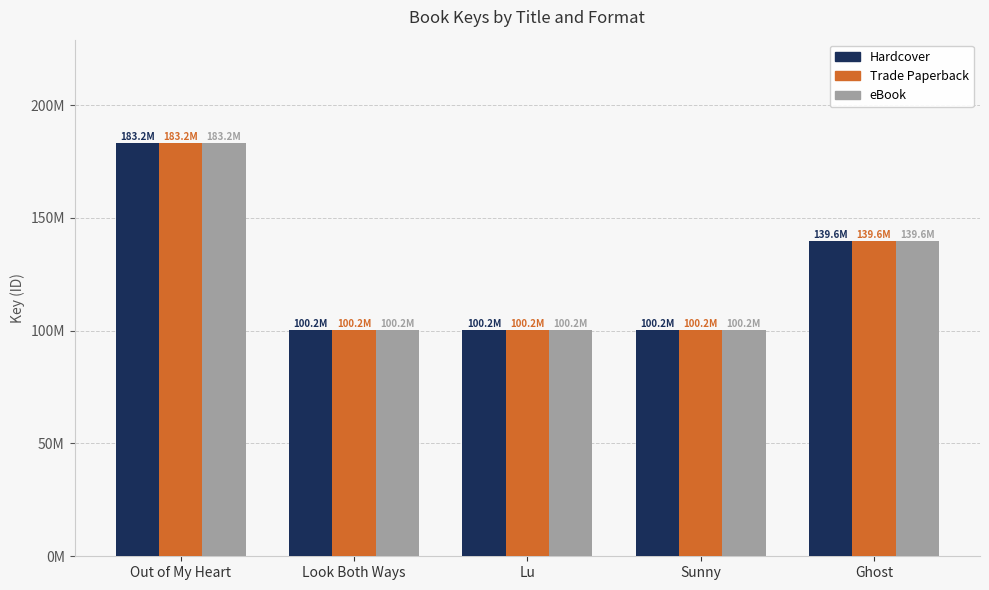

What is the label of the 1st bar from the right?

Ghost